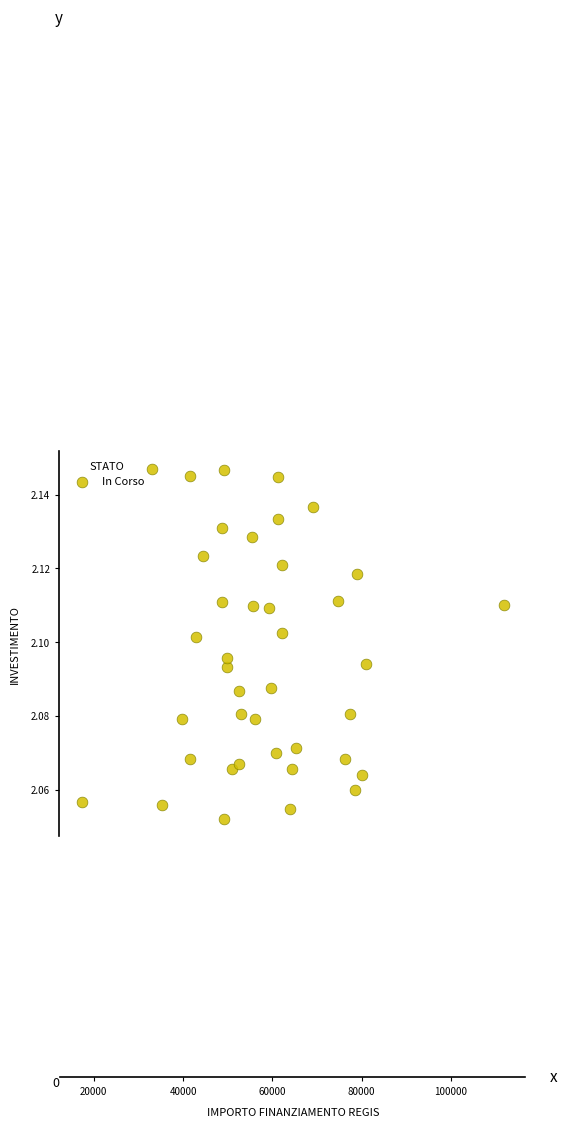

What is the range of X values (max minus min)?

94665.7